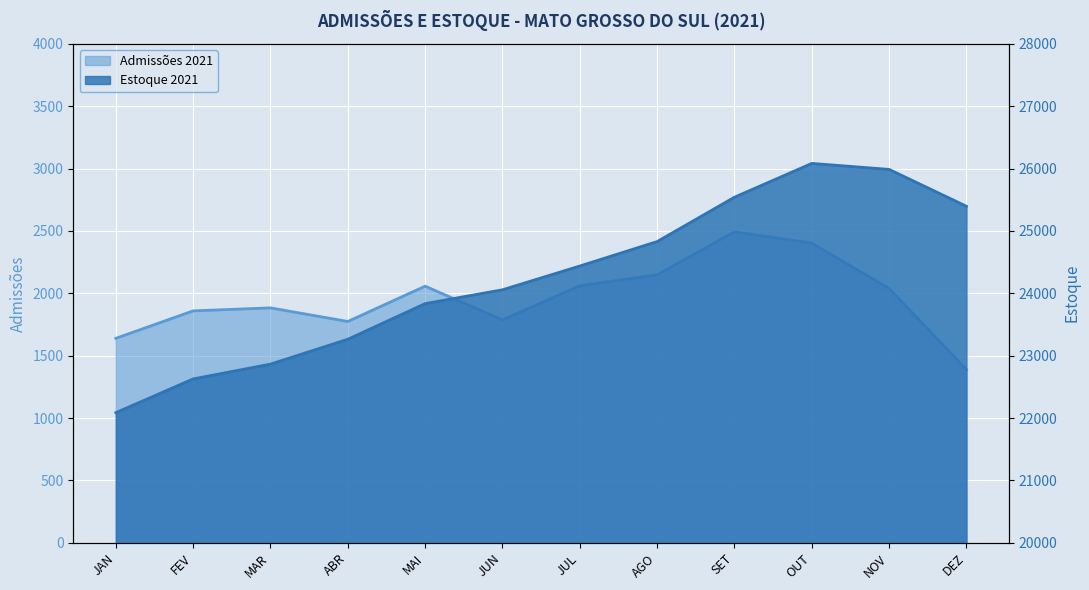

Is the value of Estoque 2021 at AGO greater than the value of Admissões 2021 at AGO?

Yes